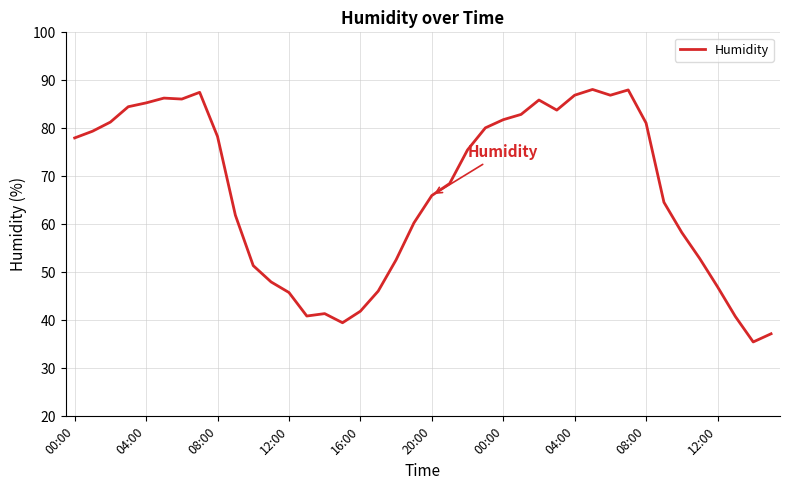

What is the smallest value displayed?

35.5